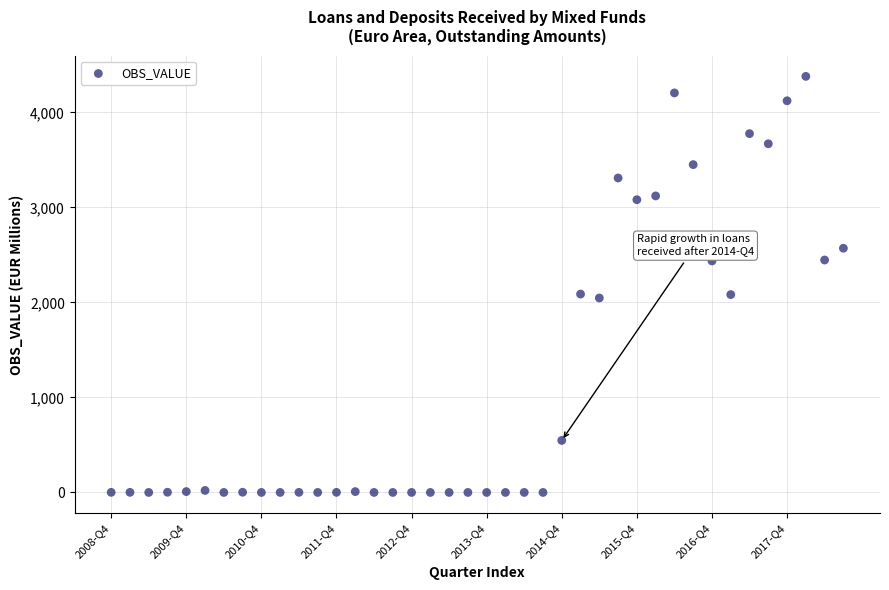

What is the range of Y values (max minus min)?

4379.6